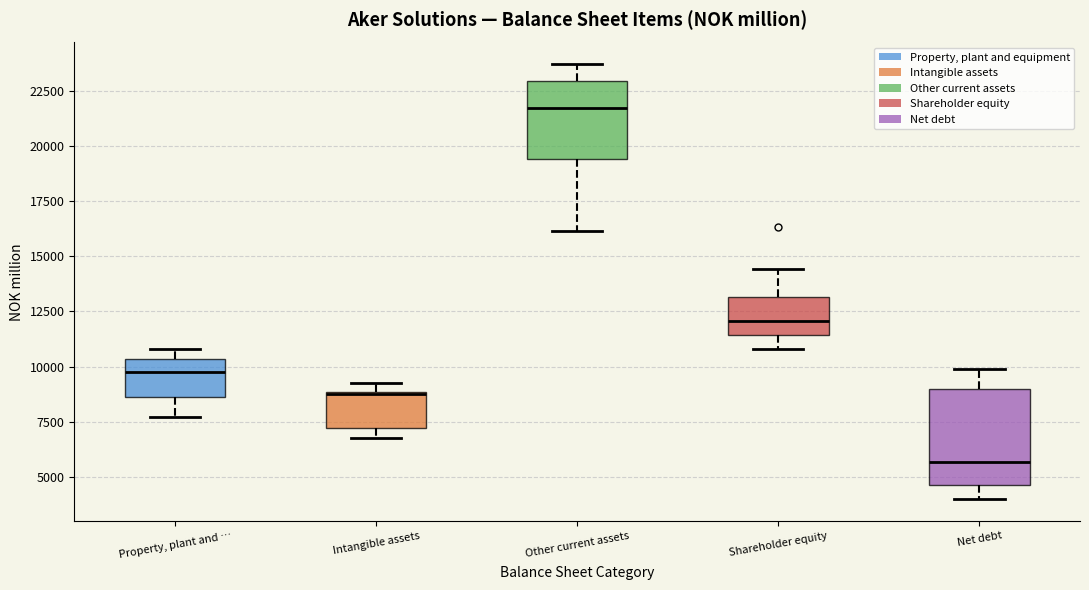

Reading left to right, read every box against the y-axis: the position of its median line, the range the box covers, and the ends of its whiskers. The values are not printed on the chart, so give them approximately, as read against the axis.

Property, plant and …: median 10000, box 8500 to 10500, whiskers 7500 to 11000
Intangible assets: median 8500, box 7000 to 9000, whiskers 7000 (just below the box's lower edge) to 9500
Other current assets: median 21500, box 19500 to 23000, whiskers 16000 to 23500
Shareholder equity: median 12000, box 11500 to 13000, whiskers 11000 to 14500
Net debt: median 5500, box 4500 to 9000, whiskers 4000 to 10000